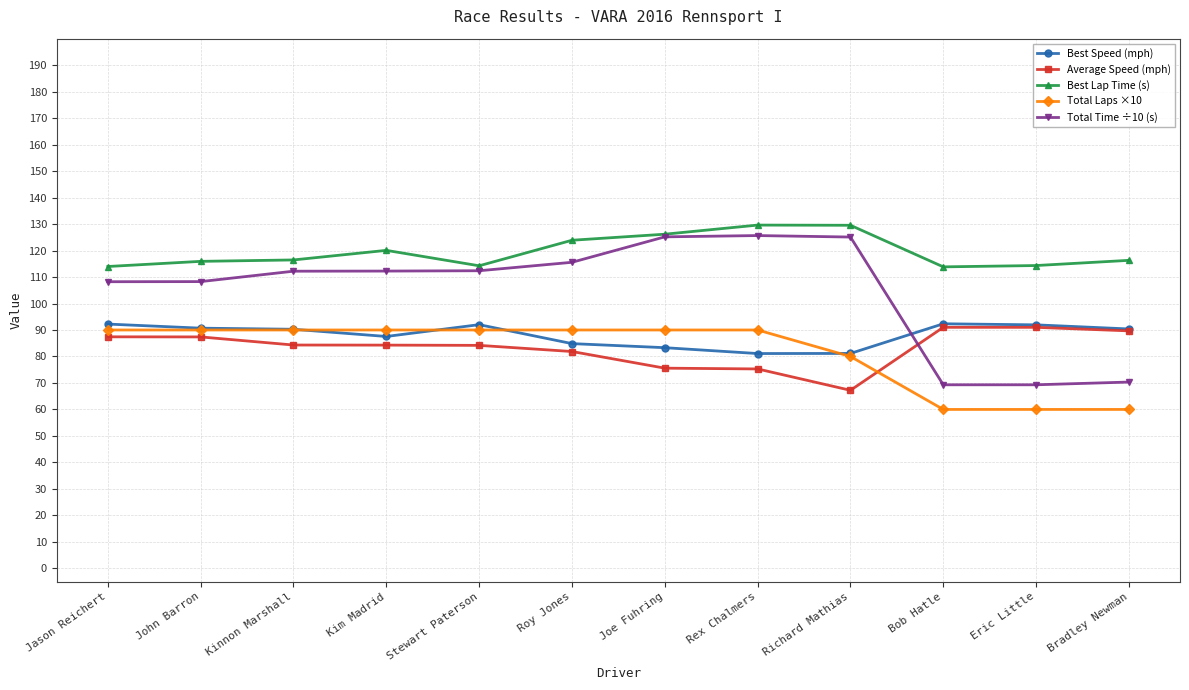

What value does the Average Speed (mph) series have at Bradley Newman?

89.7